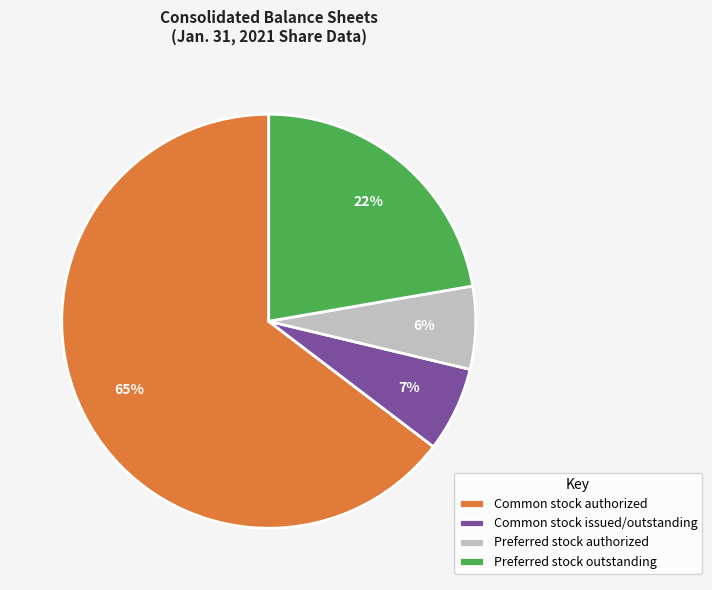

Which slice is the largest?

Common stock authorized